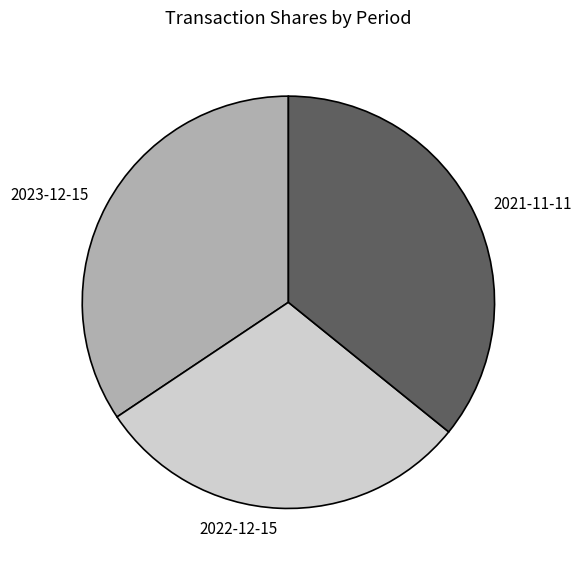

Approximately how many times larger is the value at 2021-11-11 compared to 2022-12-15?

1.2